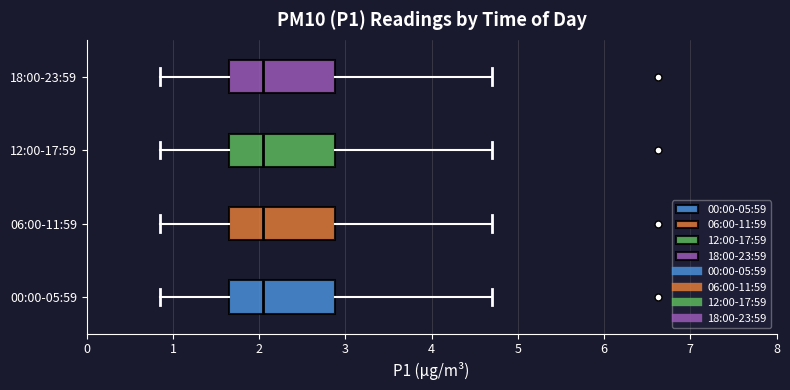

Where is the right edge of the box for 06:00-11:59 on the x-axis? The values are not printed on the chart, so give them approximately, as read against the axis.

2.9